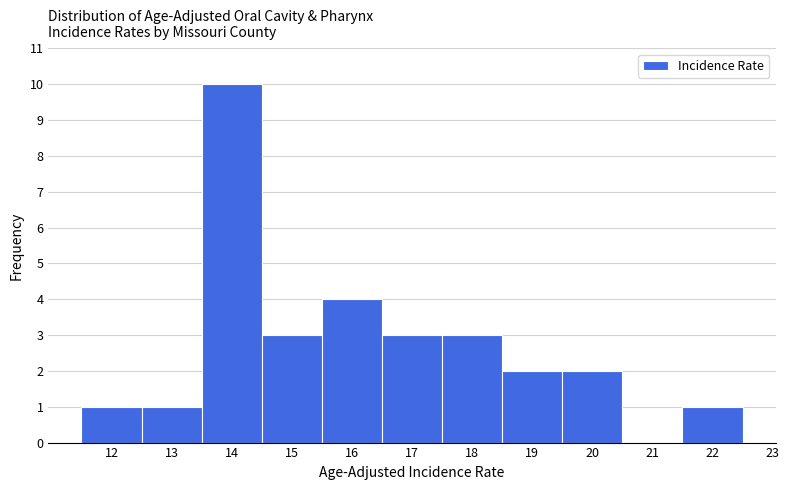

Reading left to right, transcribe all the data shown in this chart.

12=1	13=1	14=10	15=3	16=4	17=3	18=3	19=2	20=2	21=0	22=1